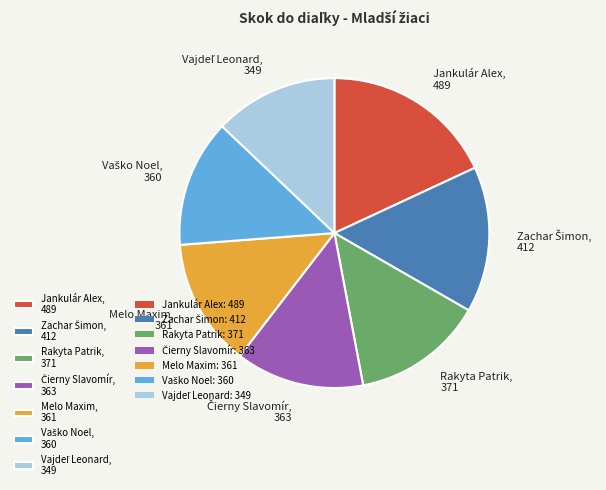

Do Rakyta Patrik, 371 and Melo Maxim, 361 together represent more than half of the pie?

No